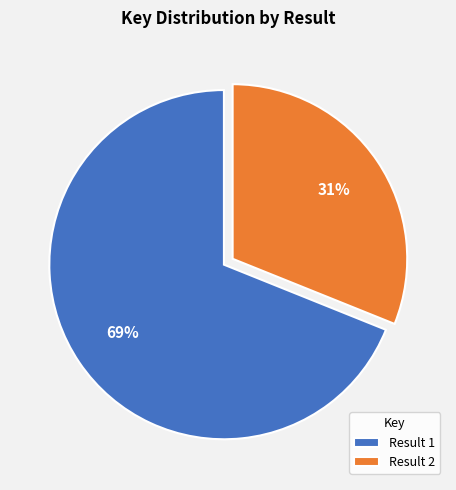

What is the smallest slice in the pie chart?

Result 2